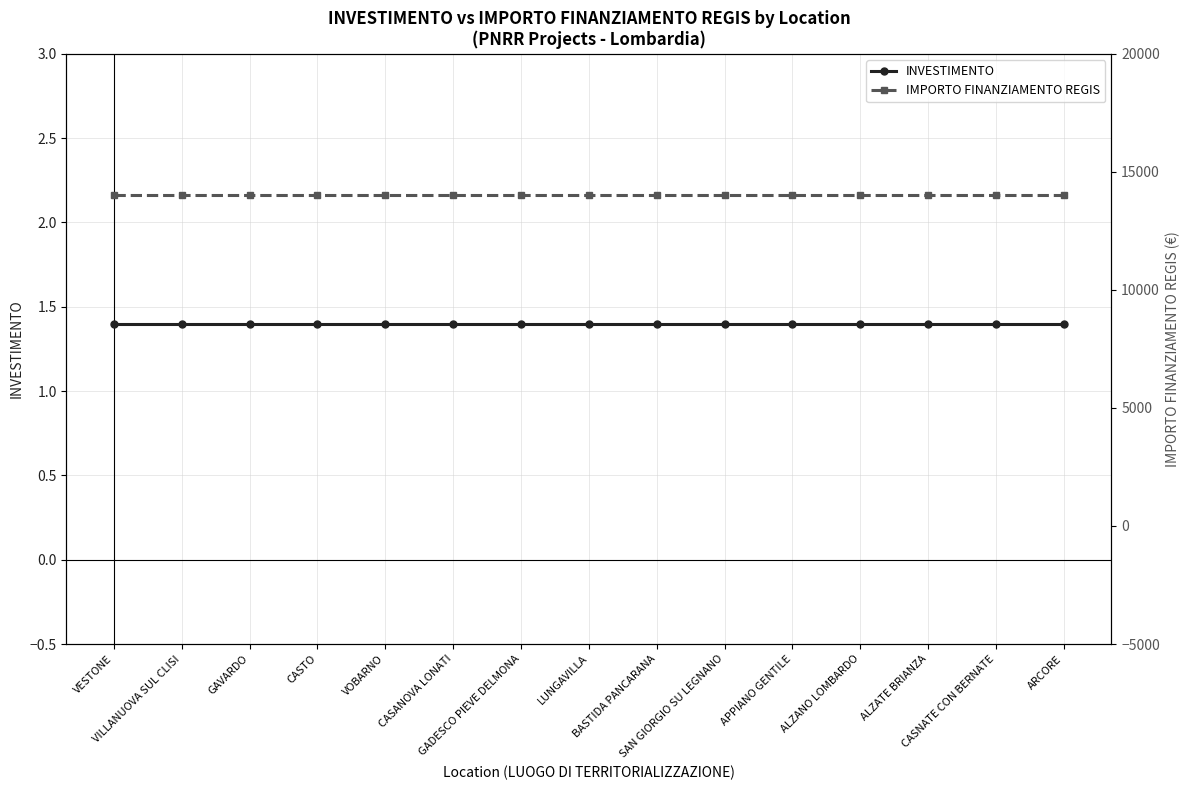

Does the chart have visible grid lines?

Yes